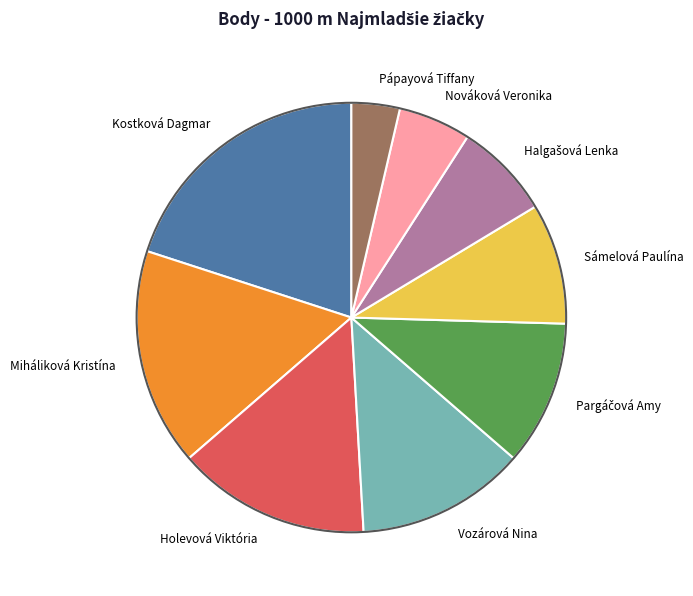

Is there any slice that represents more than half of the pie?

No